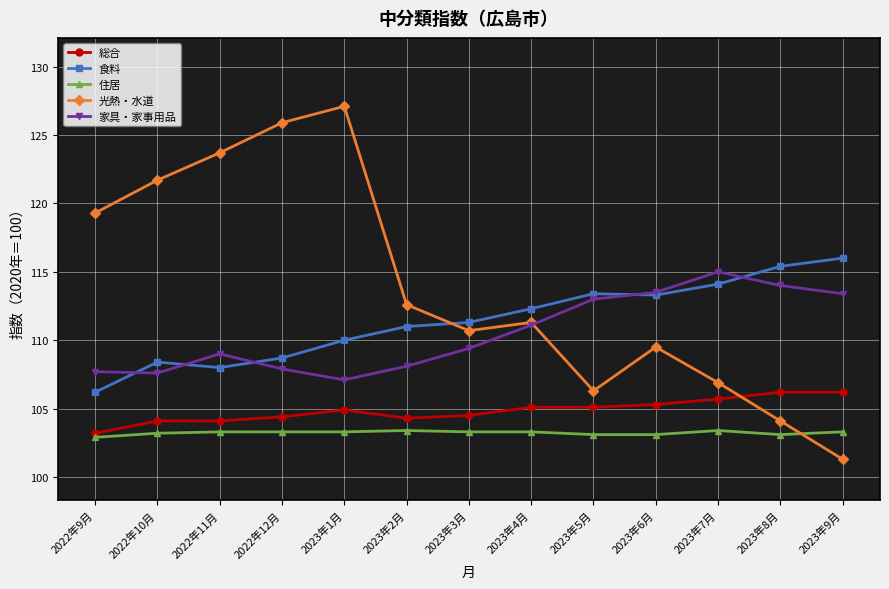

Which category has the lowest value across all series?

2023年9月